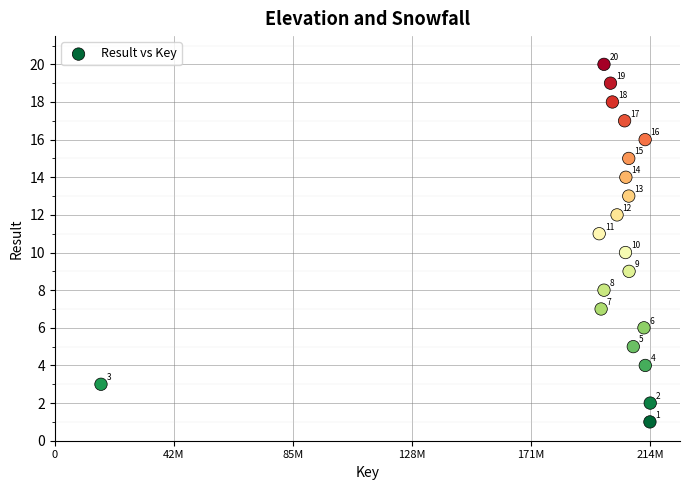

What Y value in the scatter plot is closest to 10?

10